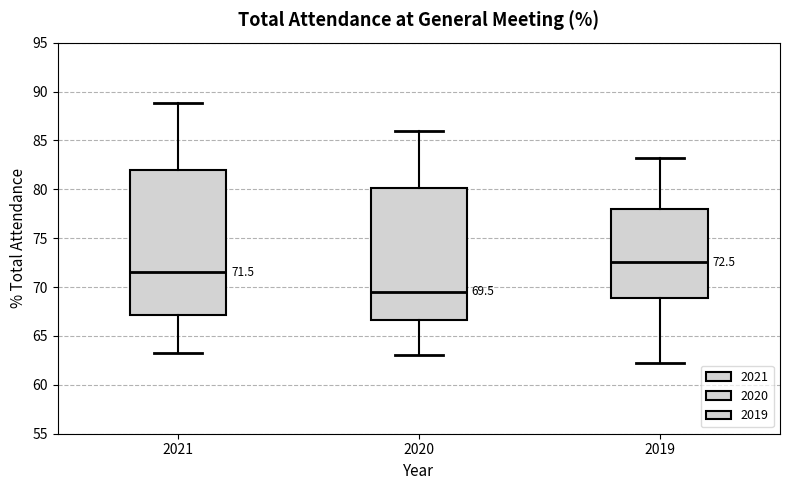

Which box's median line is the lowest?

2020